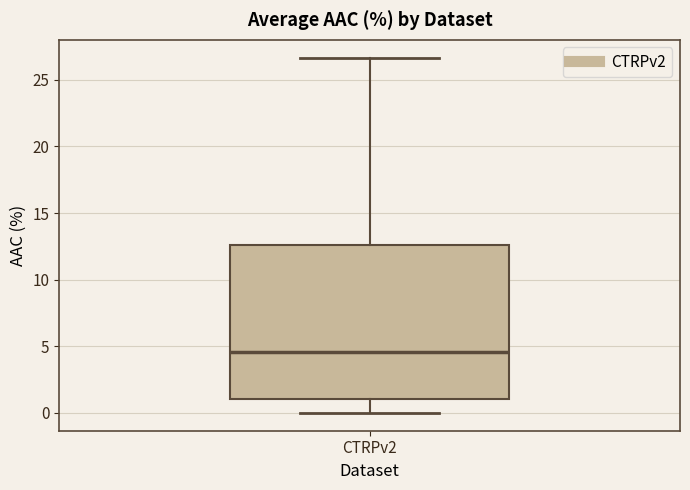

Read this box plot against the y-axis: the position of the median line, the range covered by the box, and the ends of both whiskers. The values are not printed on the chart, so give them approximately, as read against the axis.

median 4.5, box 1.0 to 12.5, whiskers 0.0 to 26.5